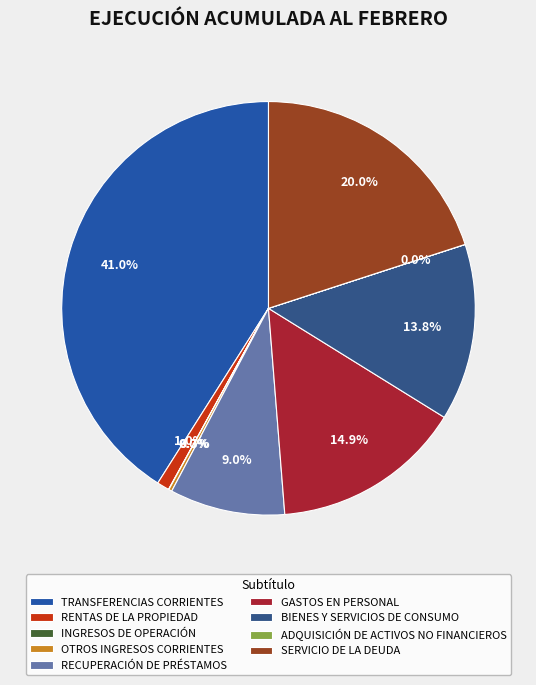

What is the smallest slice in the pie chart?

ADQUISICIÓN DE ACTIVOS NO FINANCIEROS